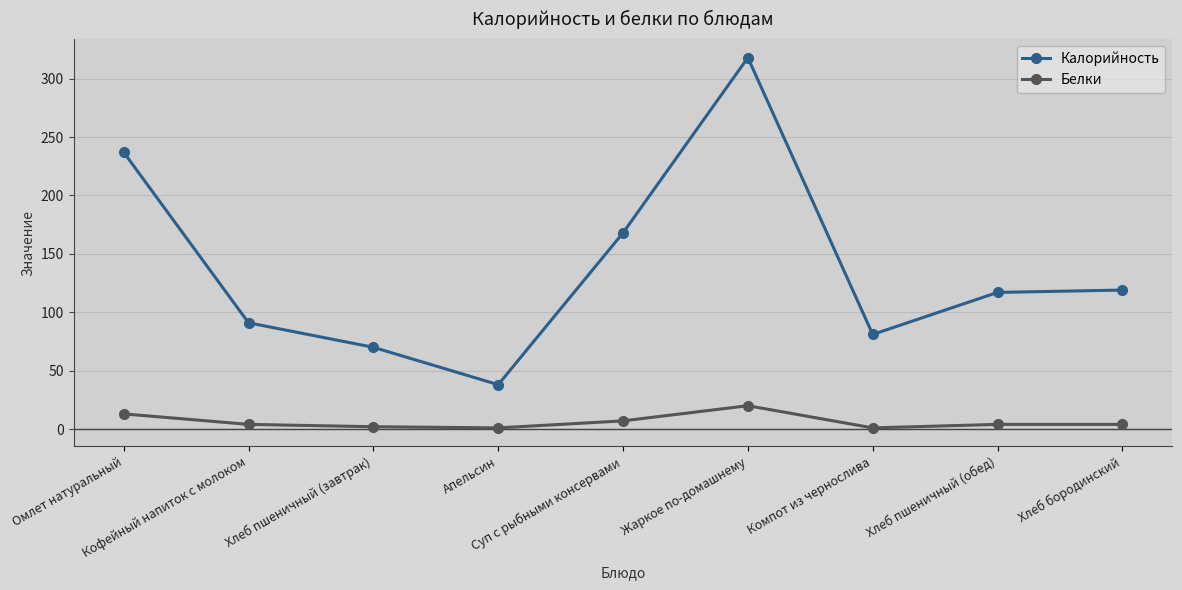

At Компот из чернослива, list the series in order from smallest to largest.

Белки, Калорийность